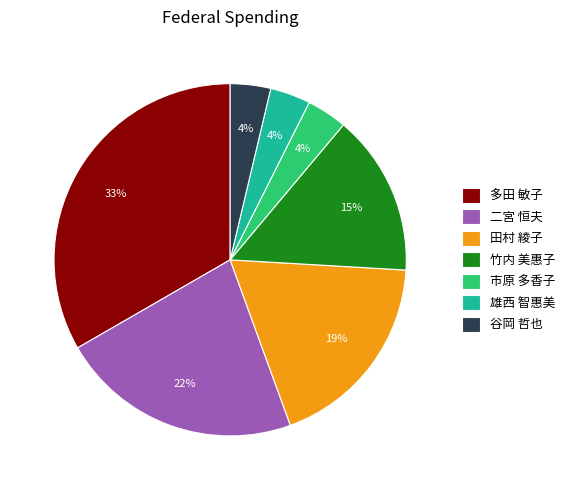

How many segments does this pie chart have?

7